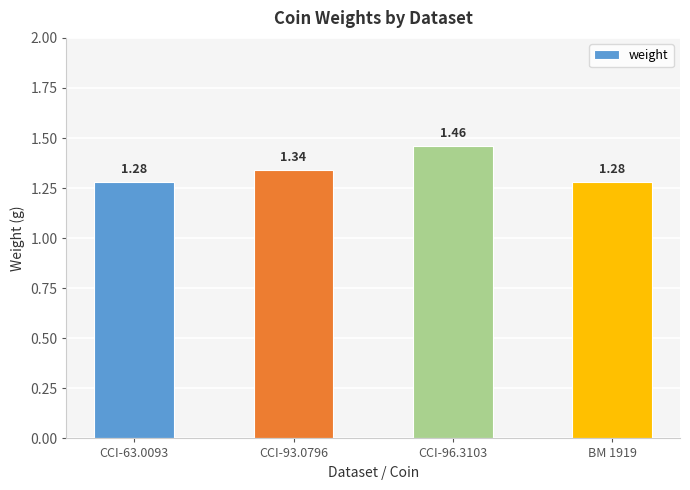

How many bars are there in total?

4